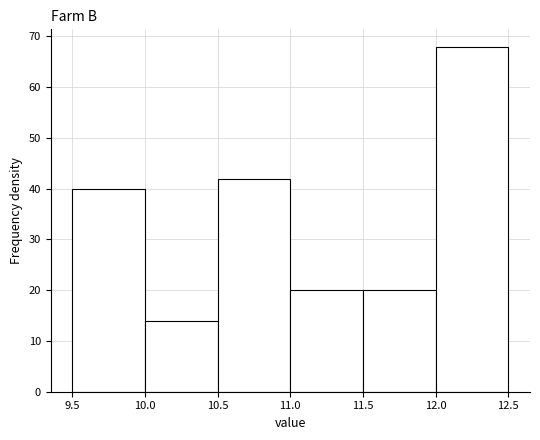

What is the height of the bar covering 11.5 to 12.0 on the x-axis? The values are not printed on the chart, so give them approximately, as read against the axis.

20